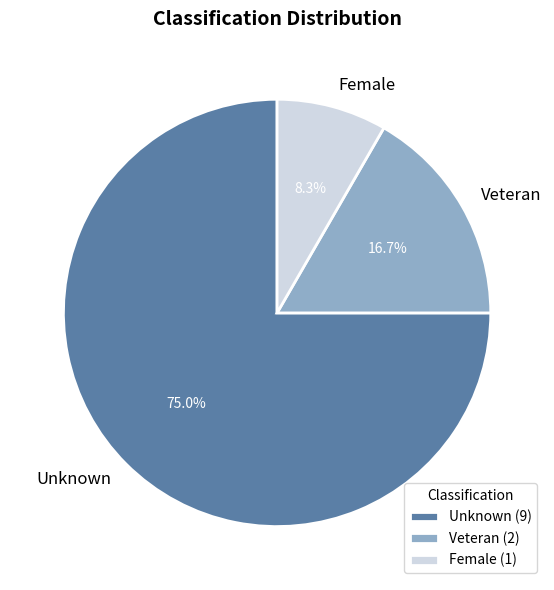

Do Female and Unknown together represent more than half of the pie?

Yes